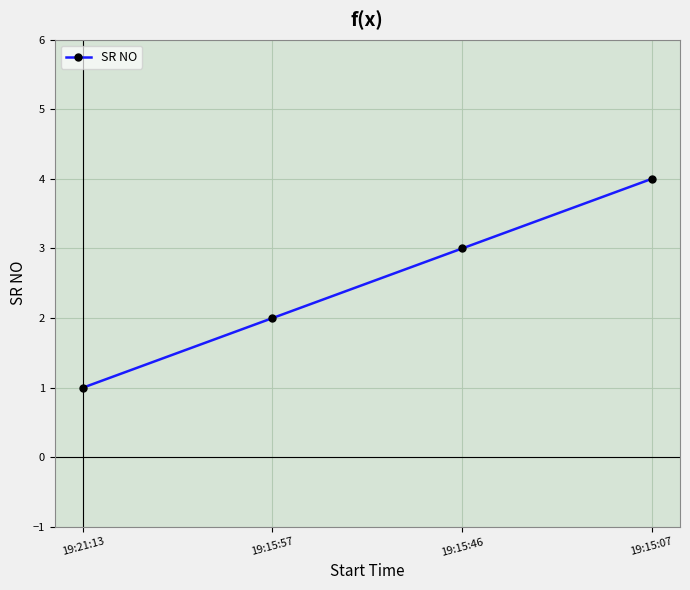

Count the values in the range 2 to 4.

3